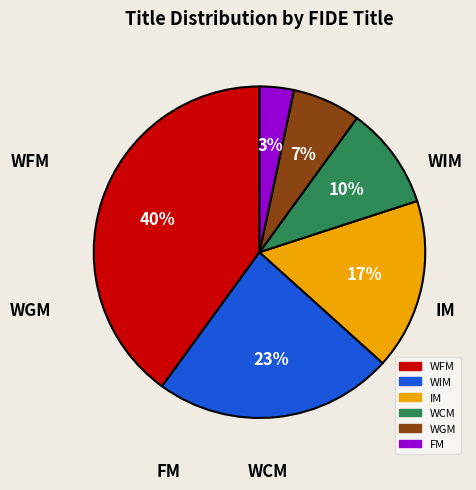

Is the sum of IM and FM greater than half?

No